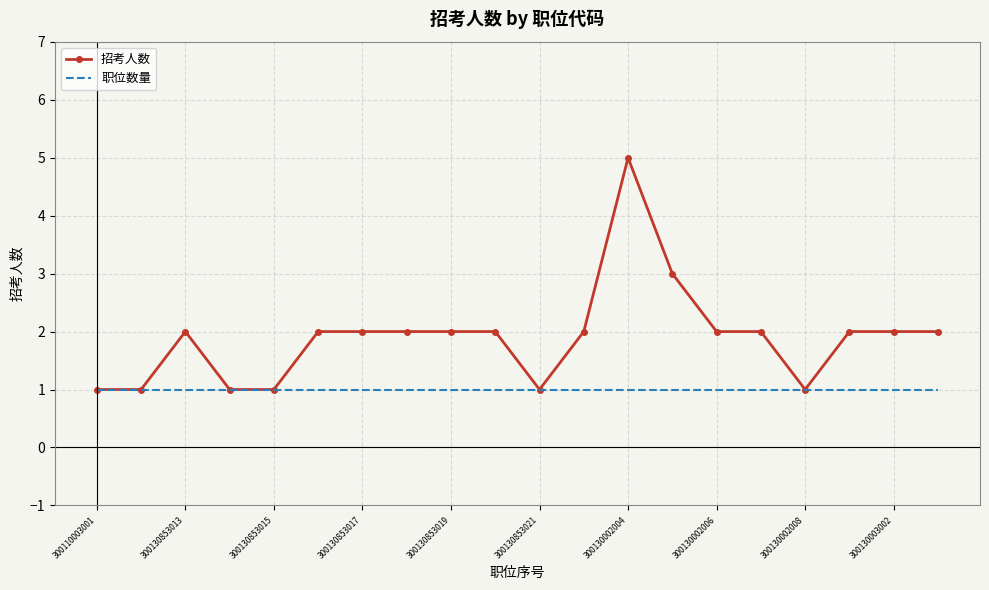

Which series has the widest spread of values?

招考人数